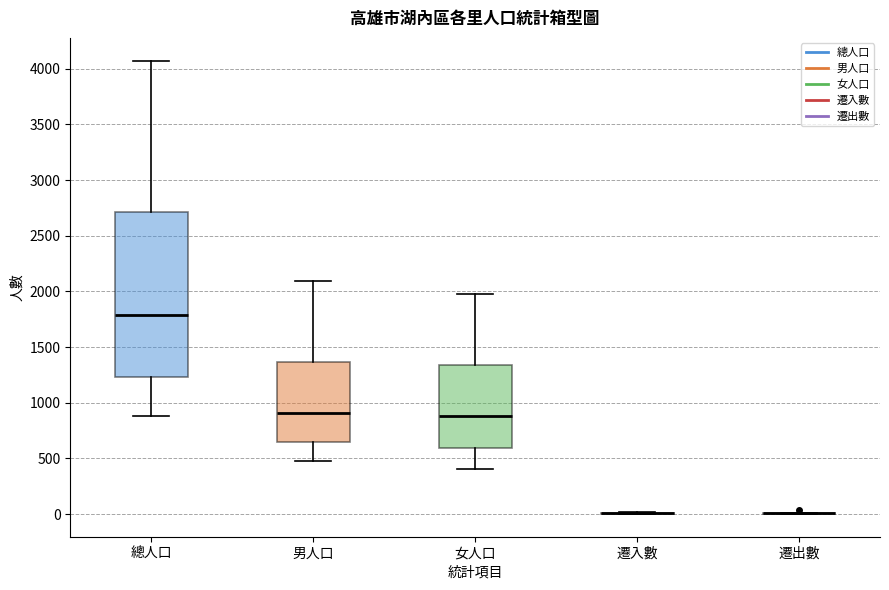

Comparing the boxes themselves (not the whiskers), which one is the tallest?

總人口